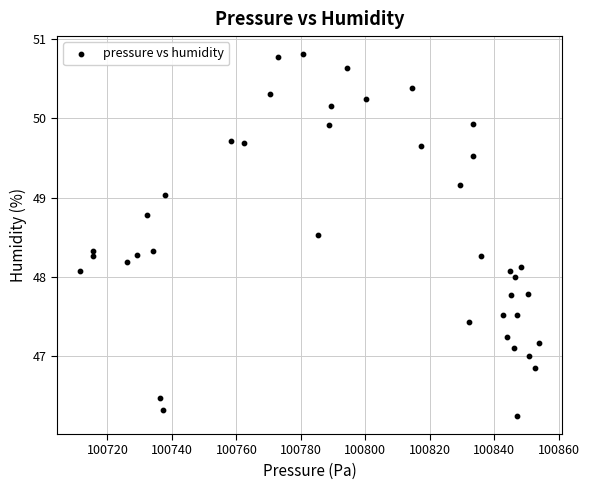

What is the range of Y values (max minus min)?

4.6